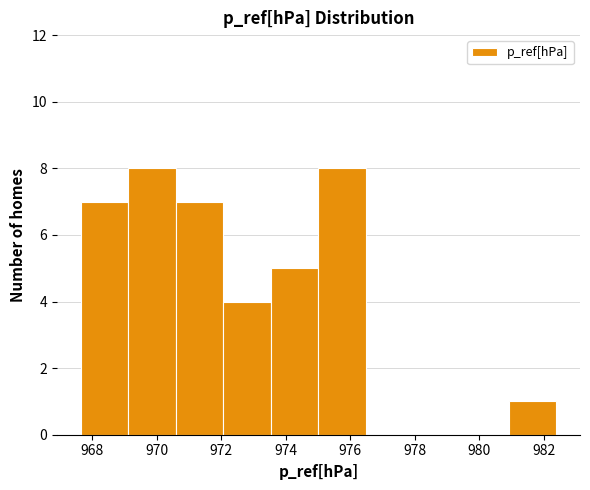

What is the height of the bar covering 973.6 to 975.0 on the x-axis? Neither the bar edges nor the heights are printed on the chart, so give them approximately, as read against the axes.

5